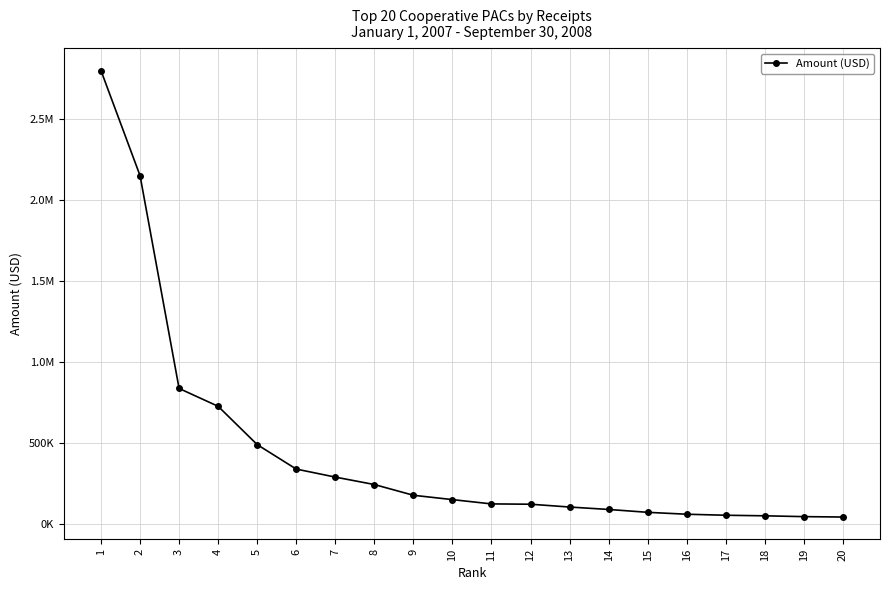

Reading left to right, transcribe all the data shown in this chart.

1=2797565.5	2=2149552.7	3=836301.6	4=726215.0	5=489865.1	6=338901.6	7=289405.6	8=243505.3	9=177260.9	10=150407.4	11=123952.5	12=122020.4	13=104660.8	14=89640.0	15=72031.3	16=60250.6	17=53965.0	18=50508.0	19=45432.0	20=42980.0